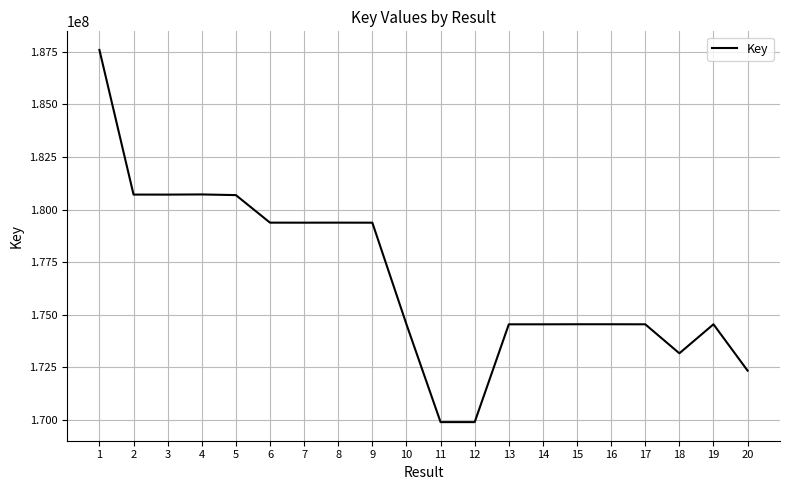

What is the difference between the values at 12 and 13?

4646602